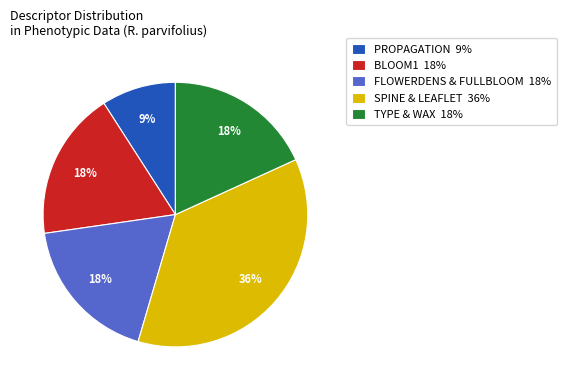

To the nearest percent, what is the difference between the largest and smallest slice percentages?

27%